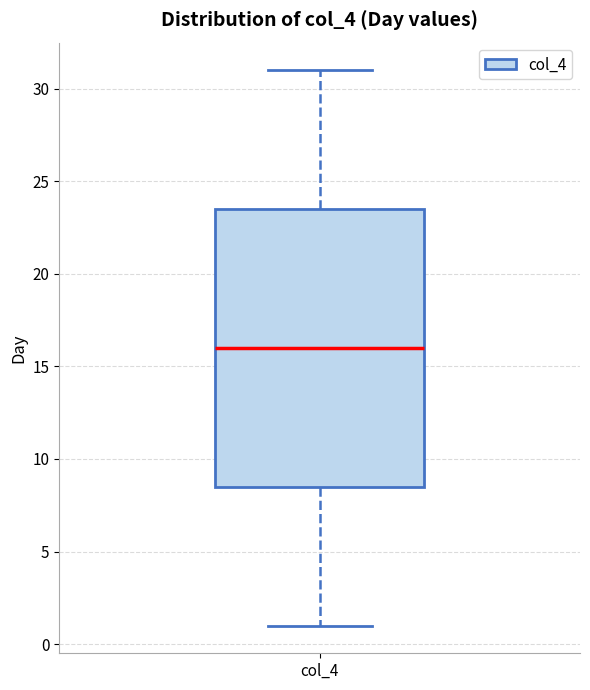

Where does the upper whisker of the box for col_4 end on the y-axis? The values are not printed on the chart, so give them approximately, as read against the axis.

31.0